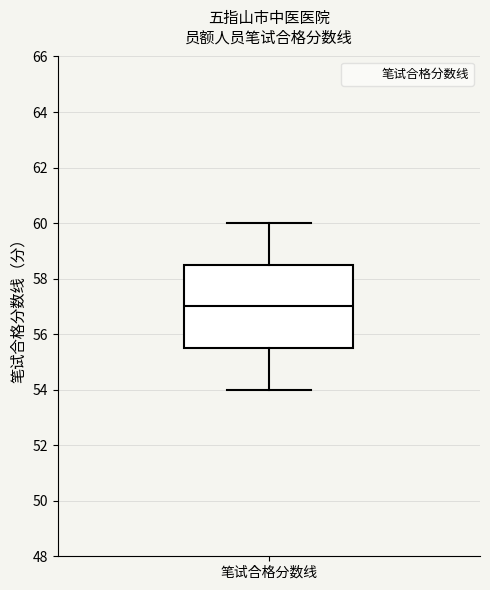

Transcribe this box plot: give where the median line is, the range the box spans, and where the two whiskers end, as read against the y-axis. The values are not printed on the chart, so give them approximately, as read against the axis.

median 57.0, box 55.6 to 58.6, whiskers 54.0 to 60.0